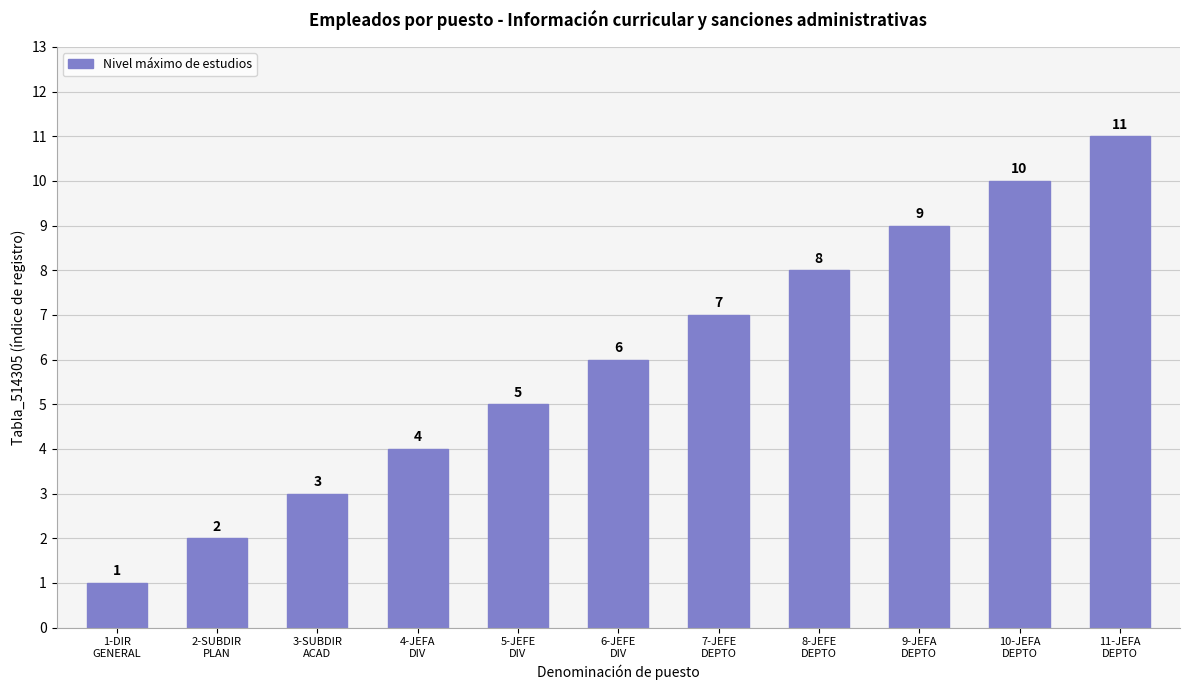

What is the difference between the values at 5-JEFE
DIV and 2-SUBDIR
PLAN?

3